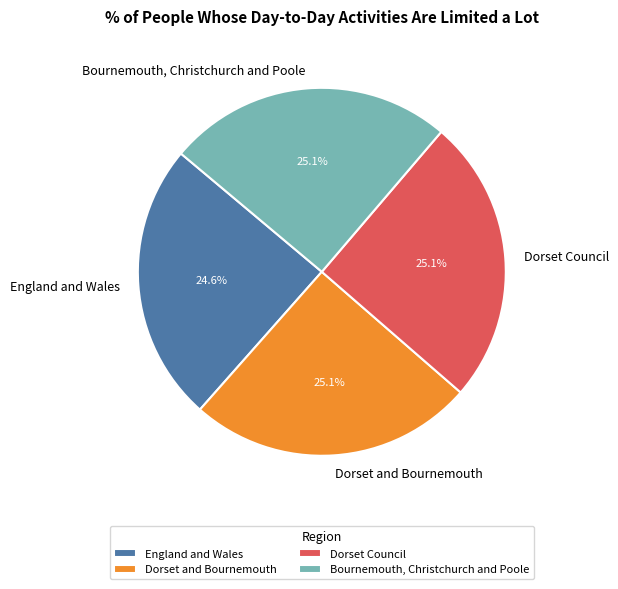

Approximately how many times larger is the value at Dorset and Bournemouth compared to Dorset Council?

1.0